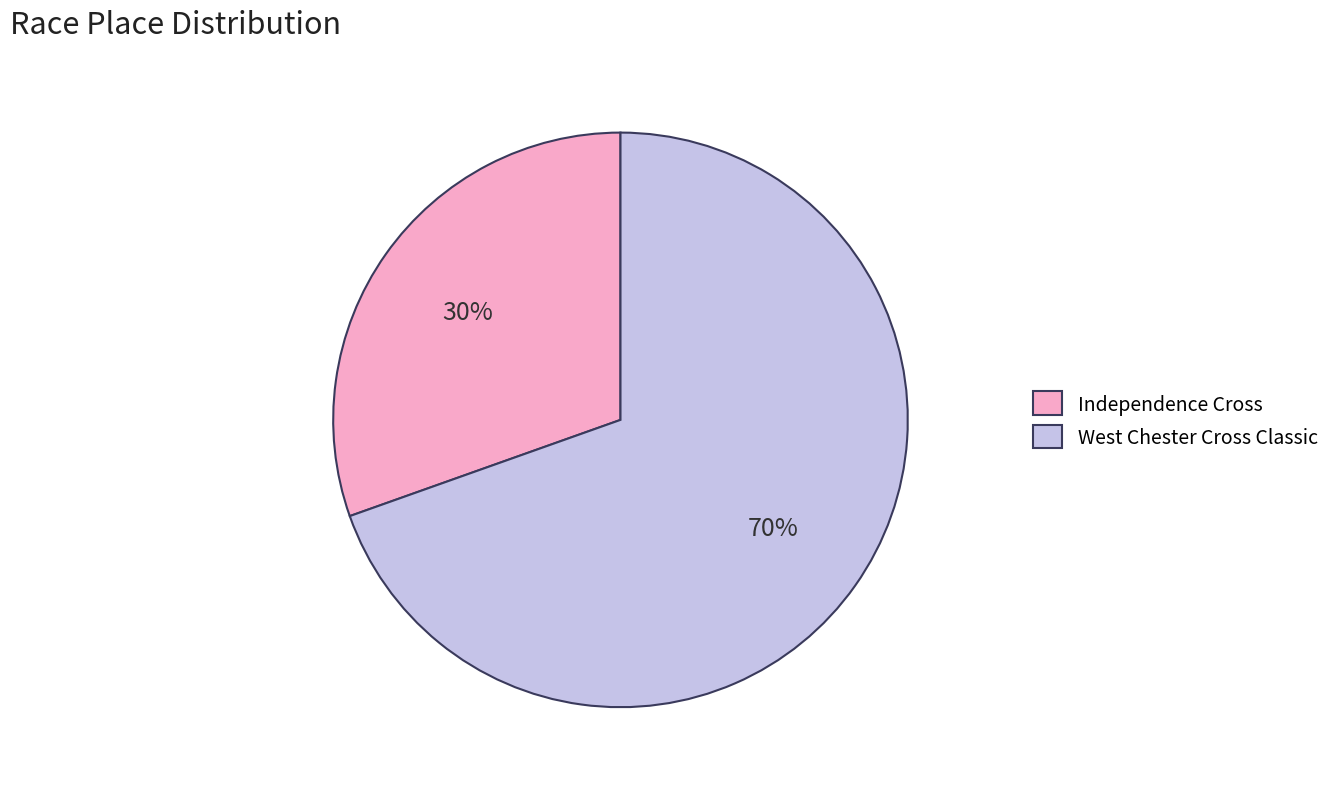

What is the ratio of the value at Independence Cross to the value at West Chester Cross Classic?

0.4